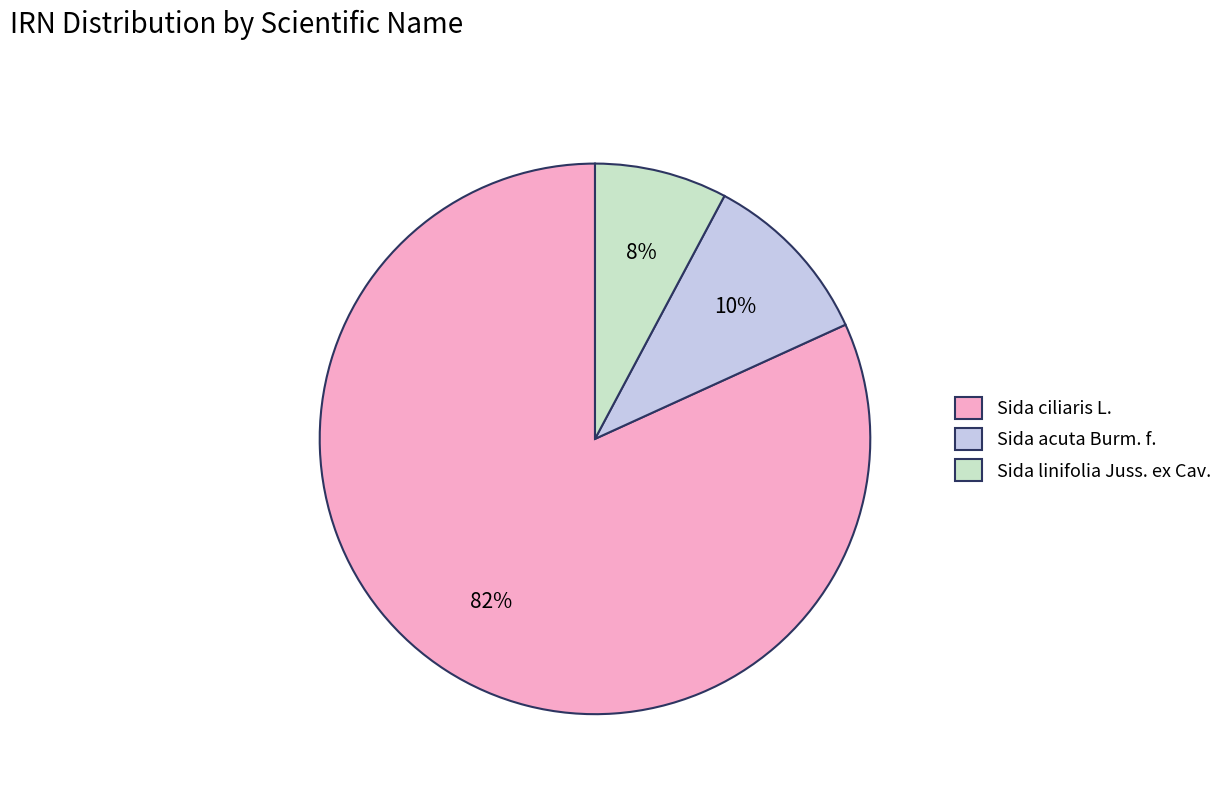

Which has a higher value, Sida acuta Burm. f. or Sida linifolia Juss. ex Cav.?

Sida acuta Burm. f.